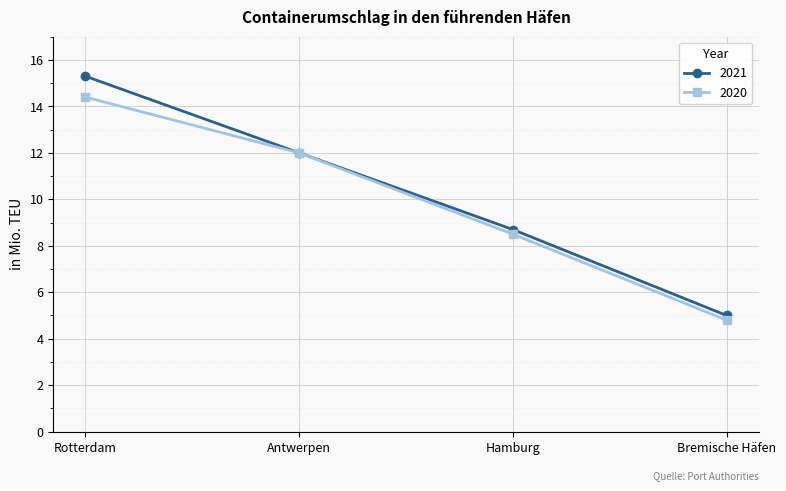

Count the number of data series in this chart.

2